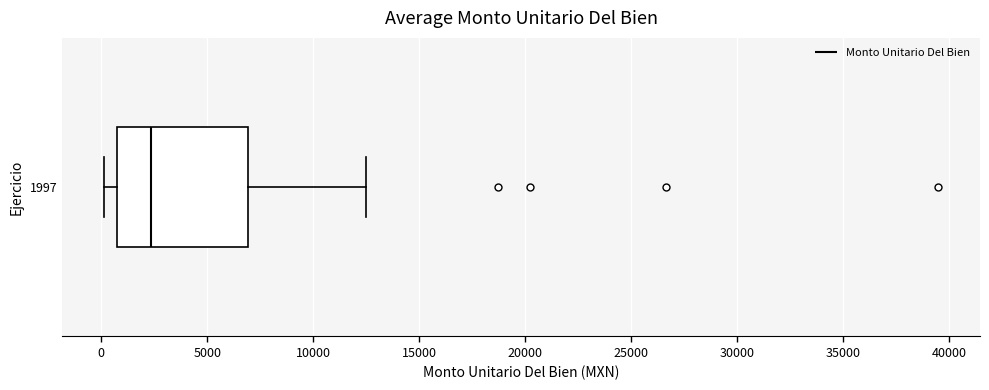

Transcribe this box plot: give where the median line is, the range the box spans, and where the two whiskers end, as read against the x-axis. The values are not printed on the chart, so give them approximately, as read against the axis.

median 2500, box 500 to 7000, whiskers 0 to 12500